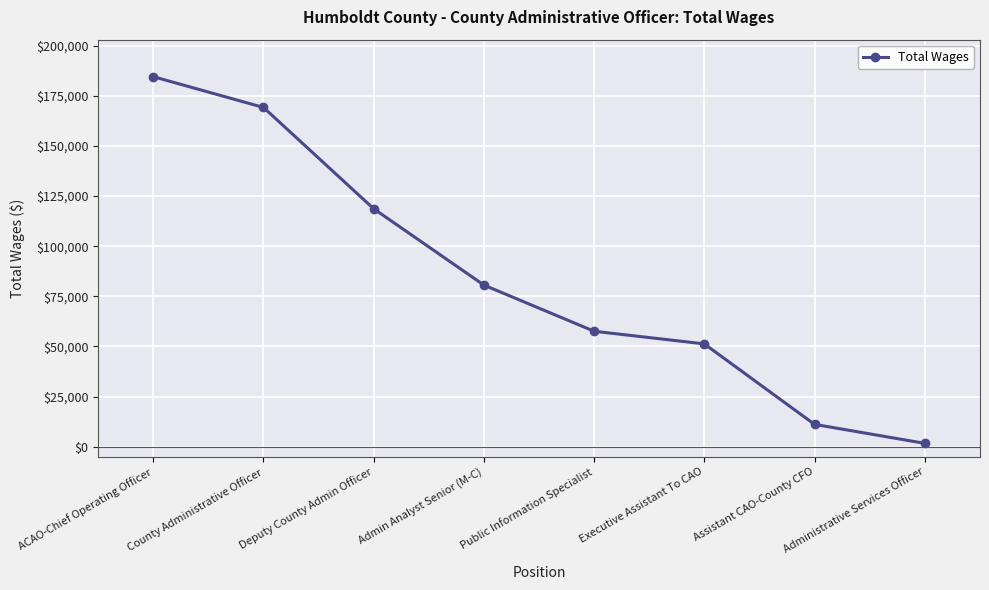

True or false: there are more than 1 points higher than both neighbors.

False